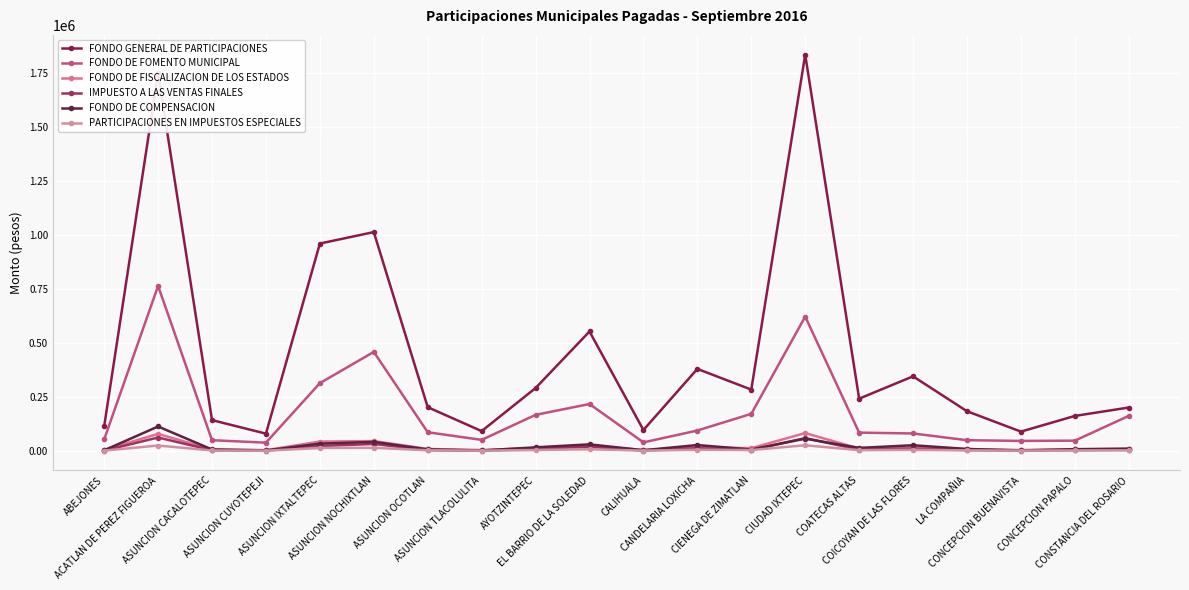

Which series has the largest range (max minus min)?

FONDO GENERAL DE PARTICIPACIONES